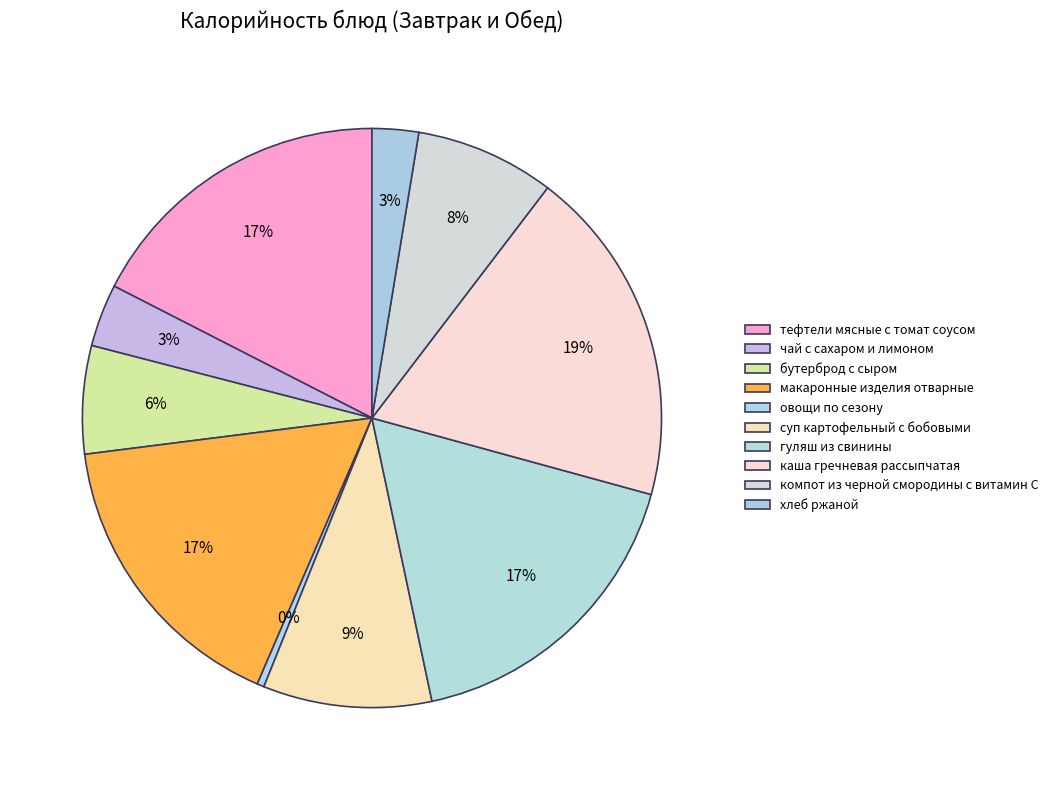

What percentage is the хлеб ржаной slice, to the nearest percent?

3%